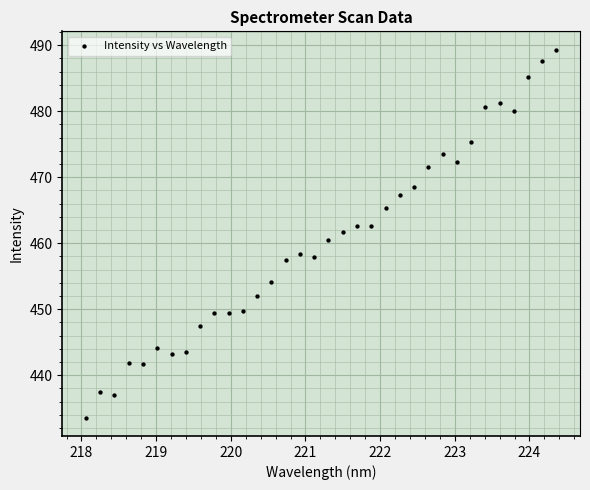

What is the range of X values (max minus min)?

6.3